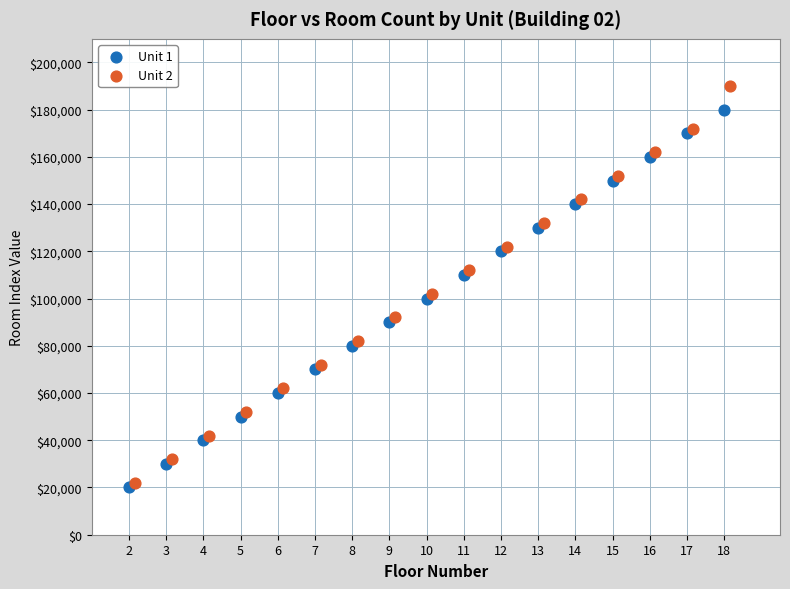

Which series contains the highest Y value?

Unit 2